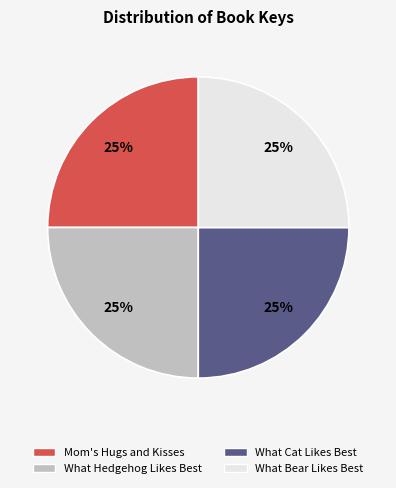

Is it true that What Bear Likes Best is 30% of the pie?

False